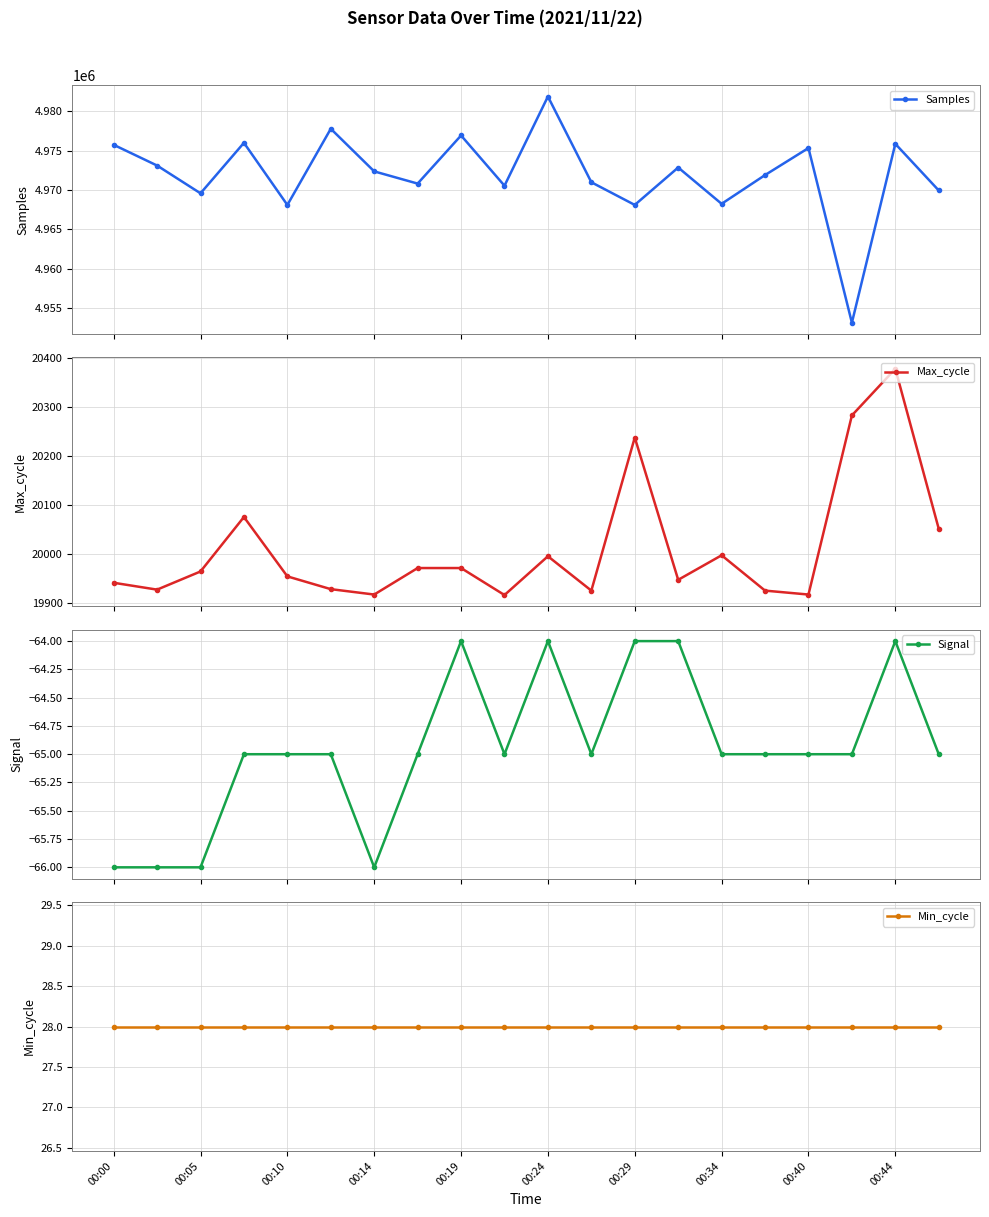

What is the value of the Samples point at the 1st from the left?

4975730